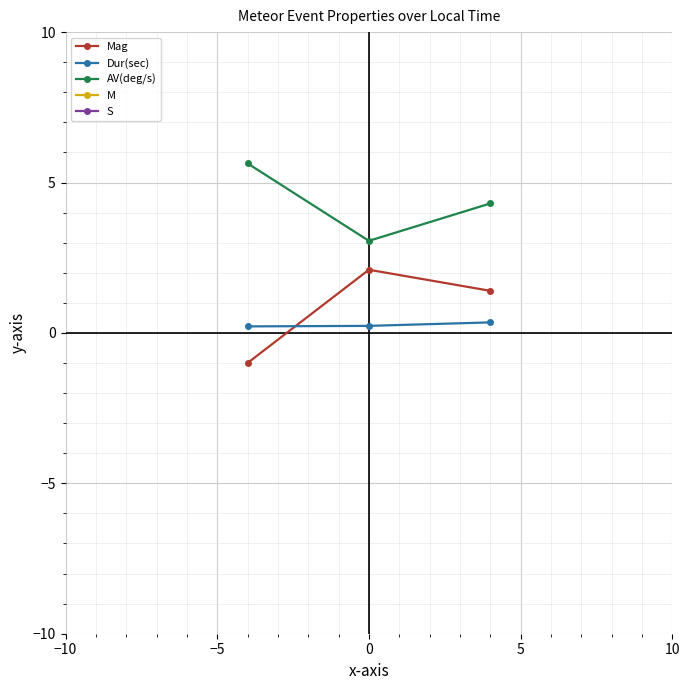

How many values in the Mag series are below 1?

1